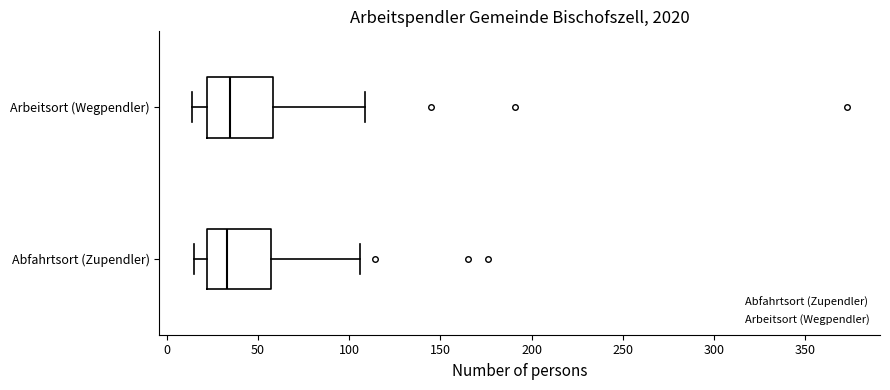

Reading bottom to top, transcribe this box plot: for each box, give where its median line is, the range the box spans, and where its two whiskers end, as read against the x-axis. The values are not printed on the chart, so give them approximately, as read against the axis.

Abfahrtsort (Zupendler): median 35, box 20 to 55, whiskers 15 to 105
Arbeitsort (Wegpendler): median 35, box 20 to 60, whiskers 15 to 110